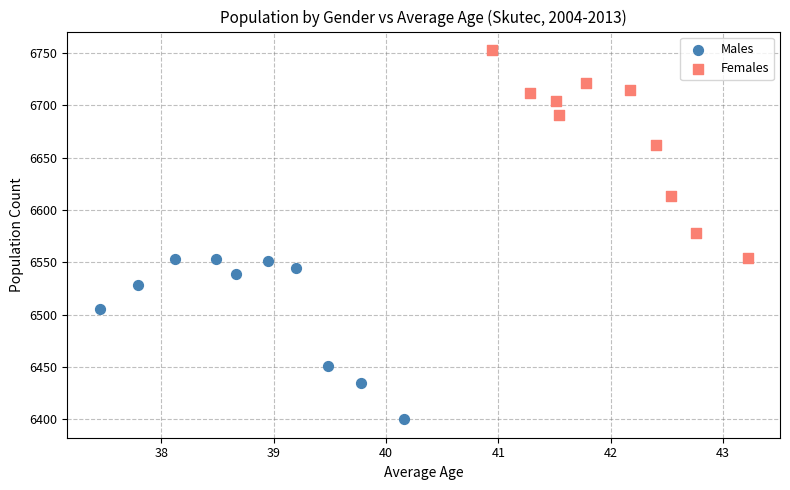

Which series has the largest Y range (max minus min)?

Females